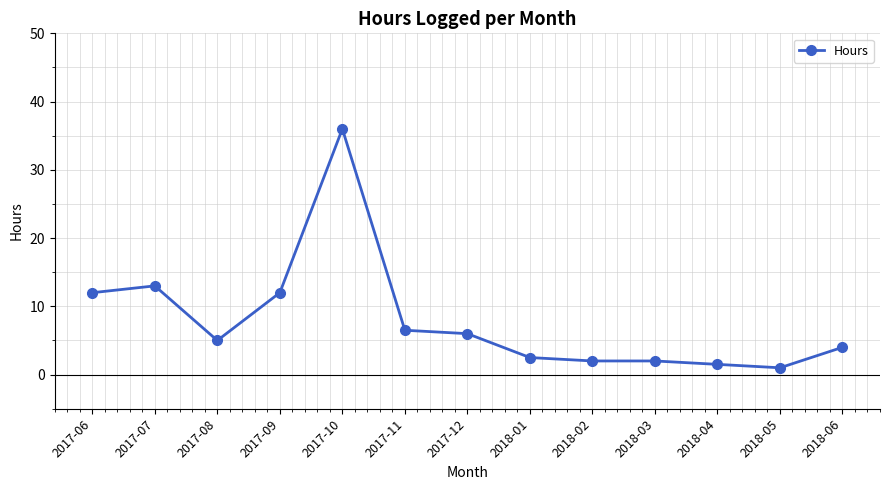

What value does the data have at 2017-11?

6.5